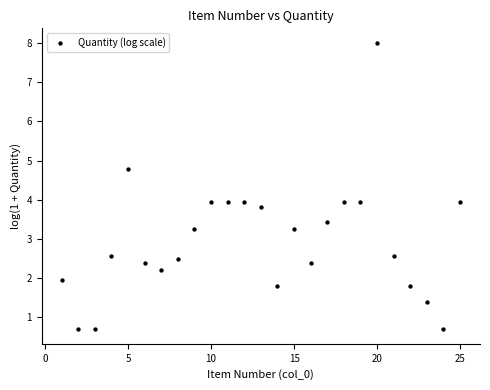

What is the range of X values (max minus min)?

24.0